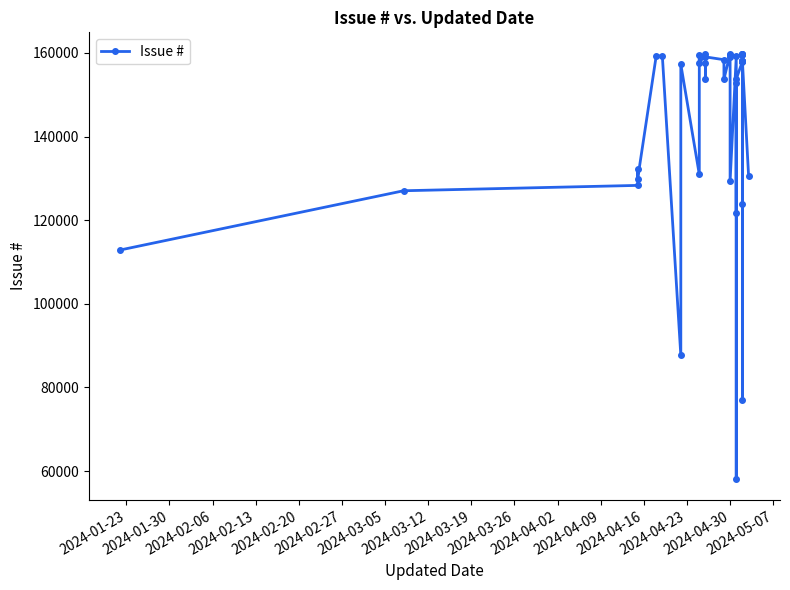

What is the smallest value displayed?

58184